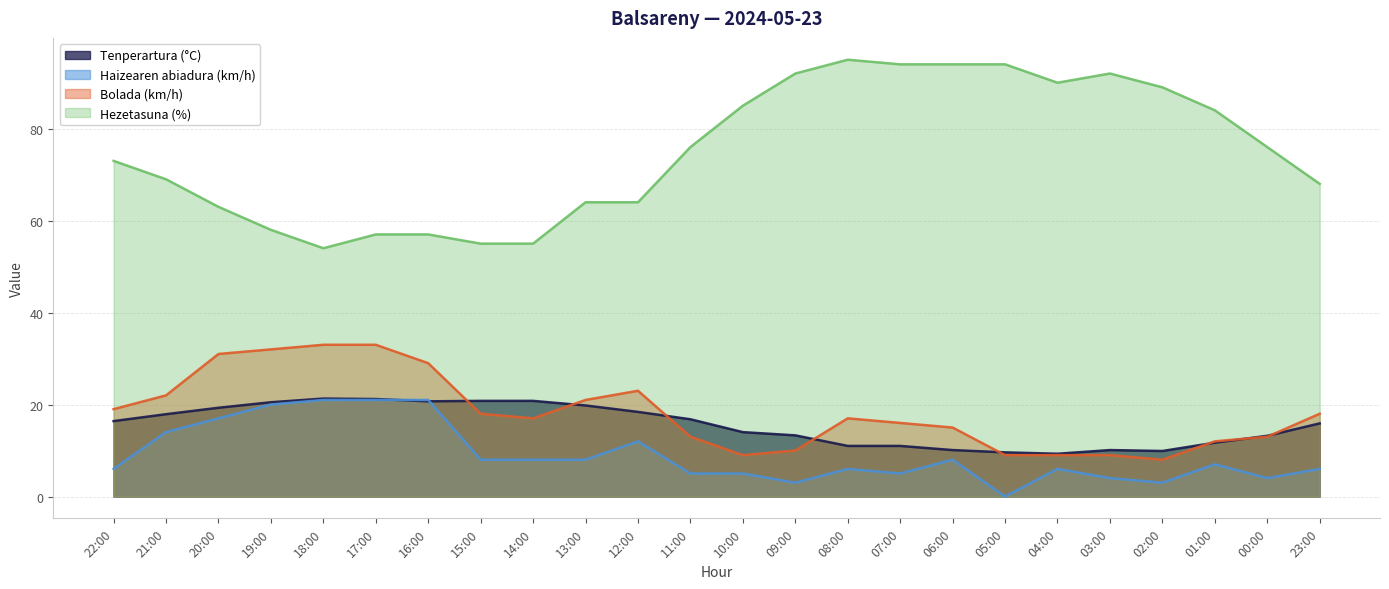

What is the highest value of the Hezetasuna (%) series?

95.0